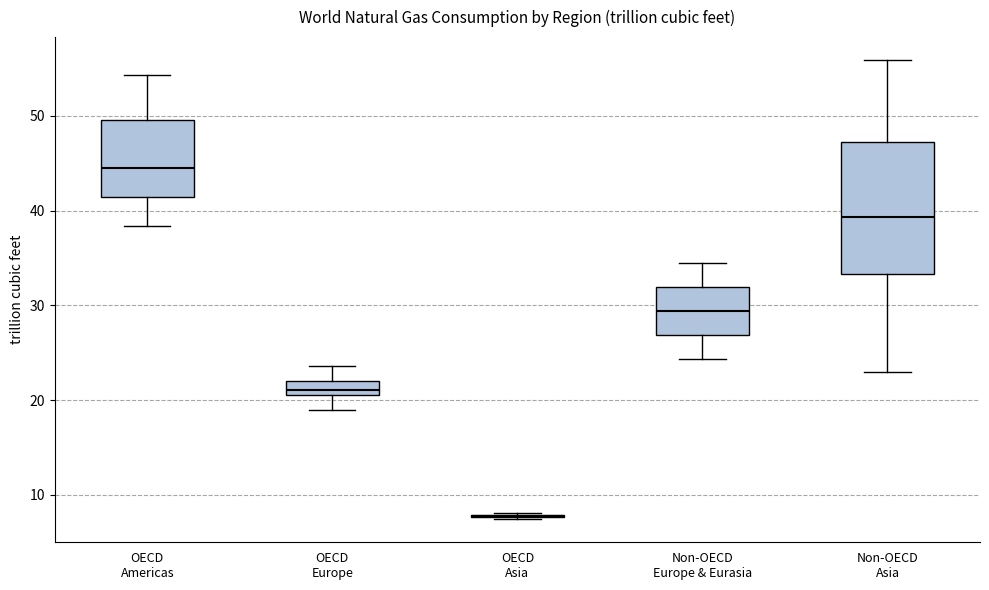

Comparing the boxes themselves (not the whiskers), which one is the tallest?

Non-OECD Asia